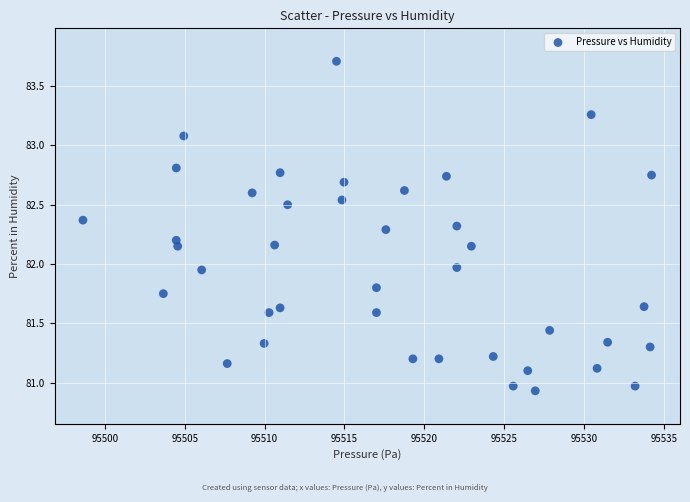

What is the range of Y values (max minus min)?

2.8